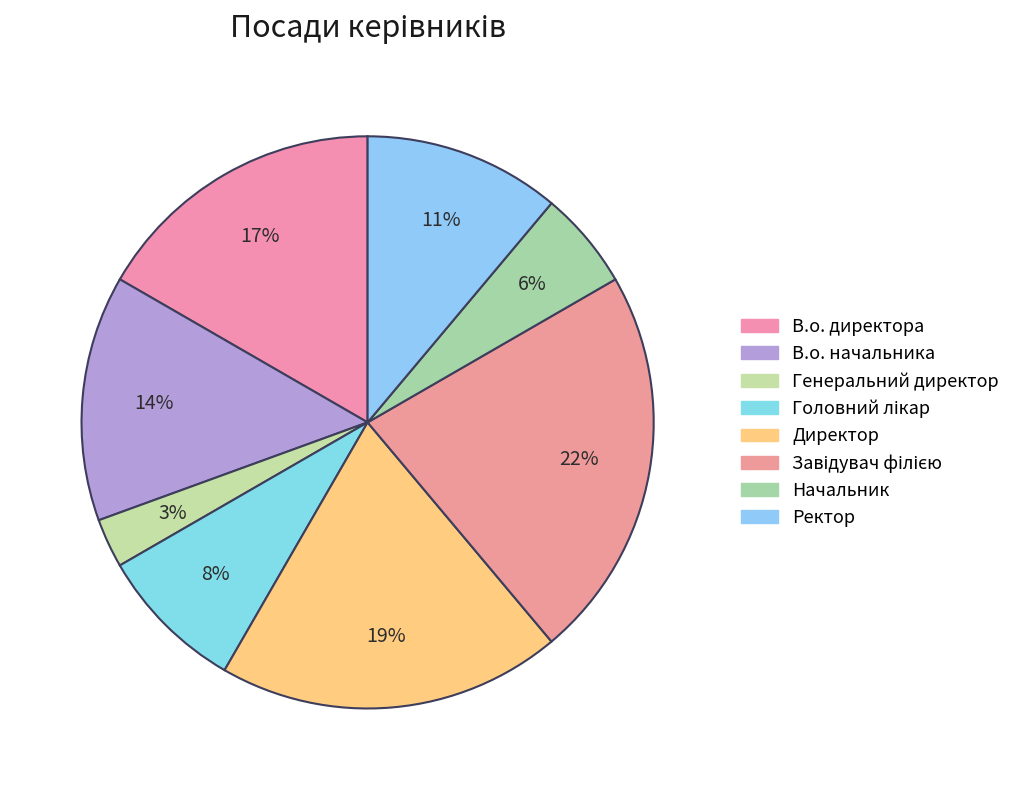

Which has a higher value, Начальник or В.о. начальника?

В.о. начальника